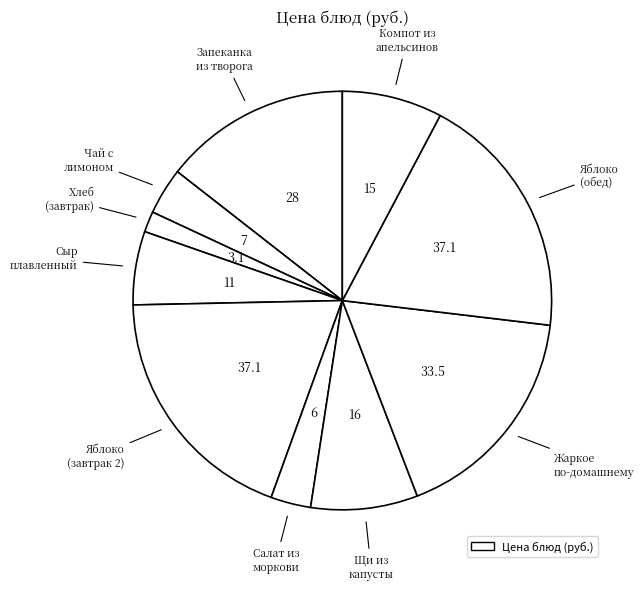

How many segments does this pie chart have?

10